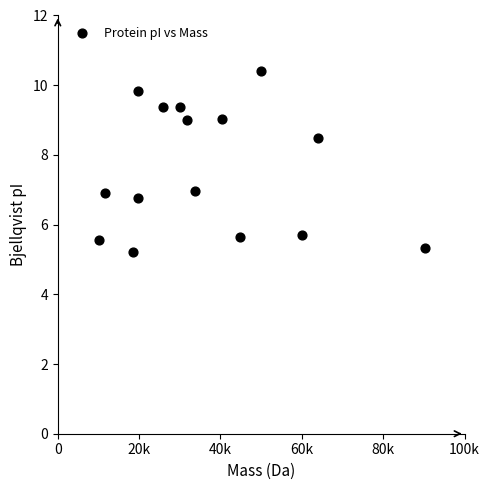

What is the range of X values (max minus min)?

80060.0